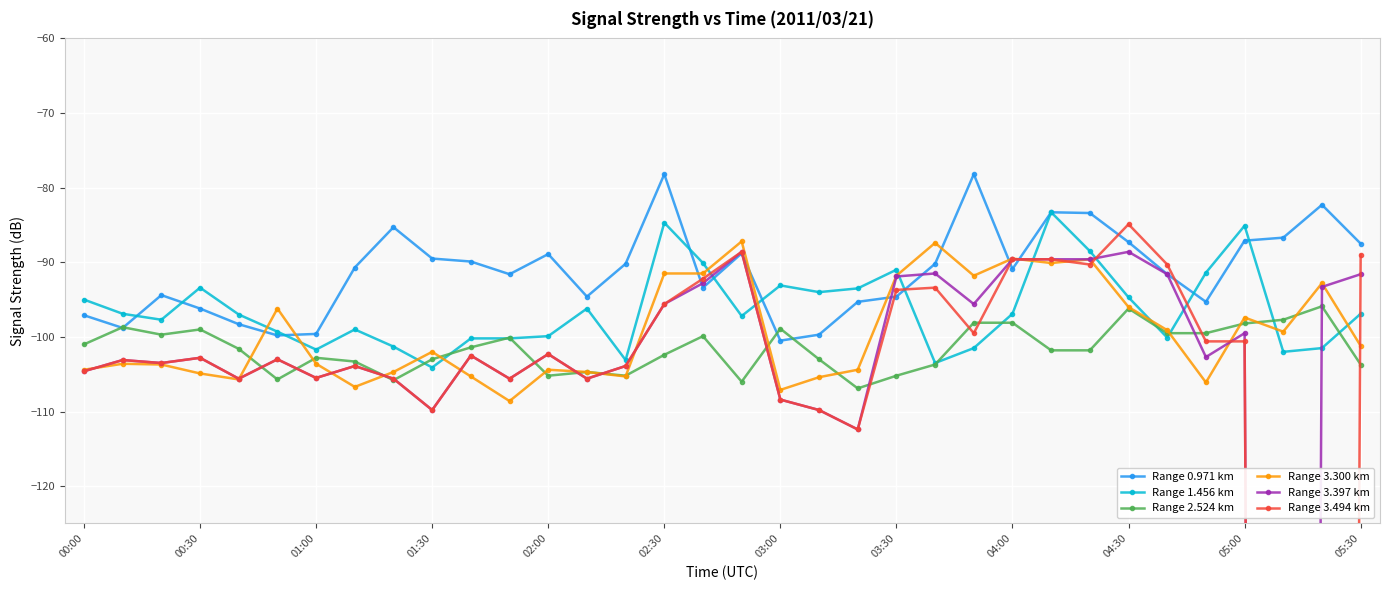

True or false: Range 2.524 km has more than 2 points higher than both neighbors.

True